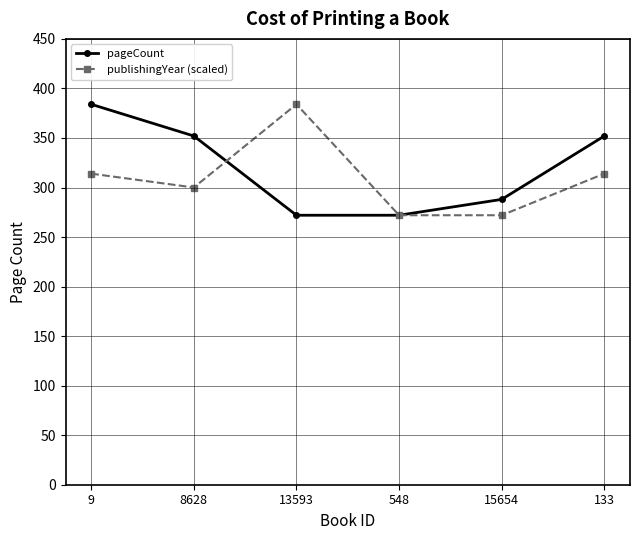

What is the sum of all pageCount values?

1920